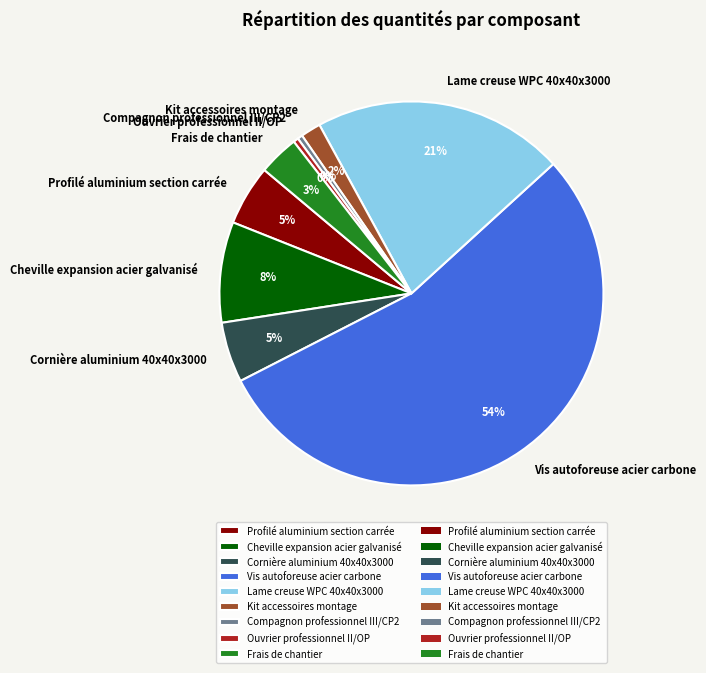

How many slices are in this pie chart?

9